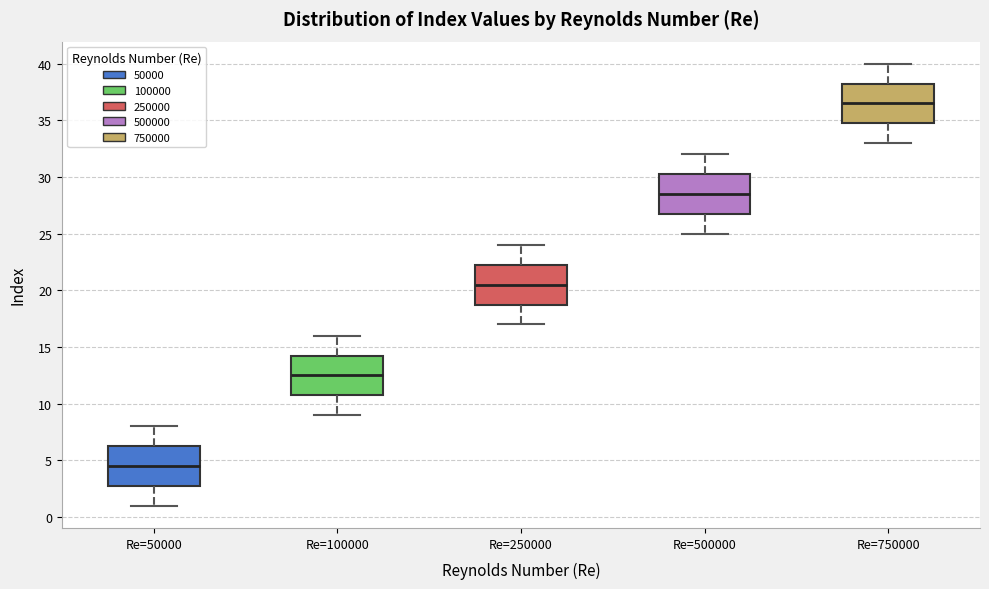

Which box's median line is the highest?

Re=750000